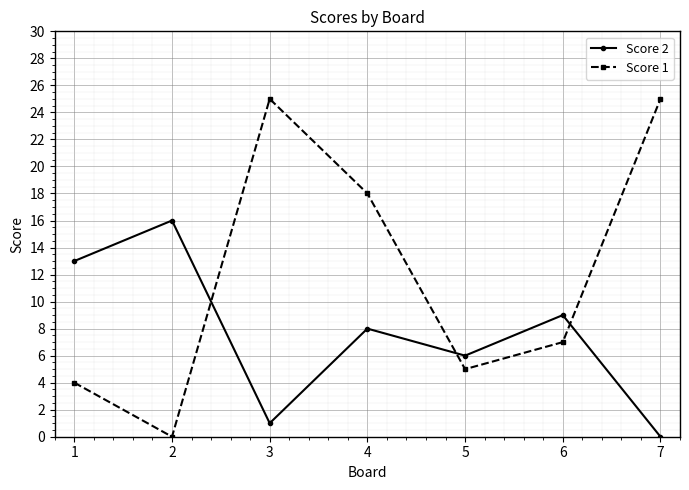

At which label does Score 2 reach its minimum?

7